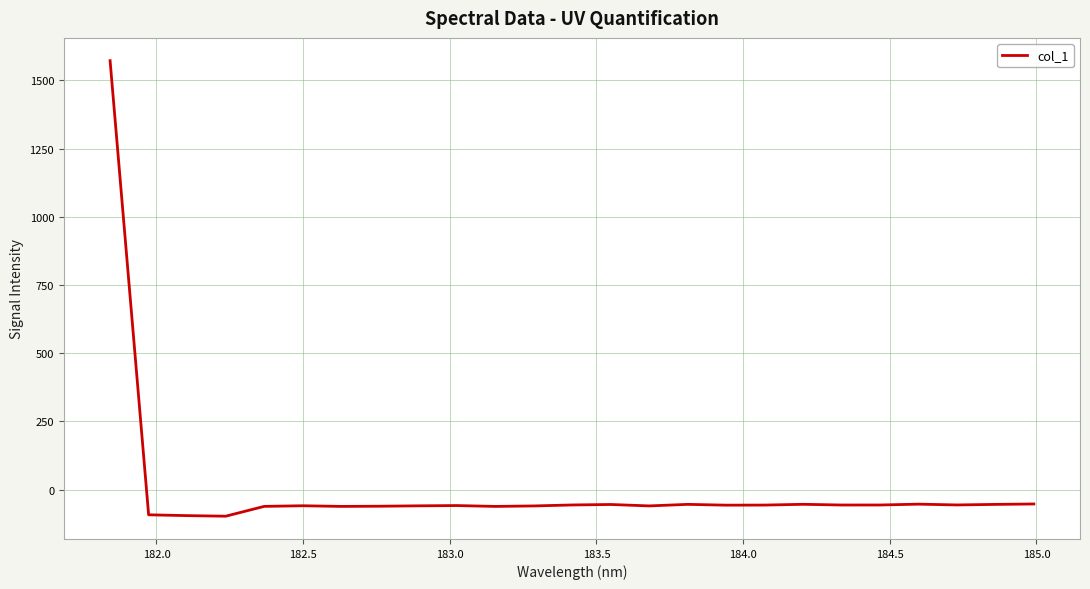

What is the smallest value displayed?

-97.0